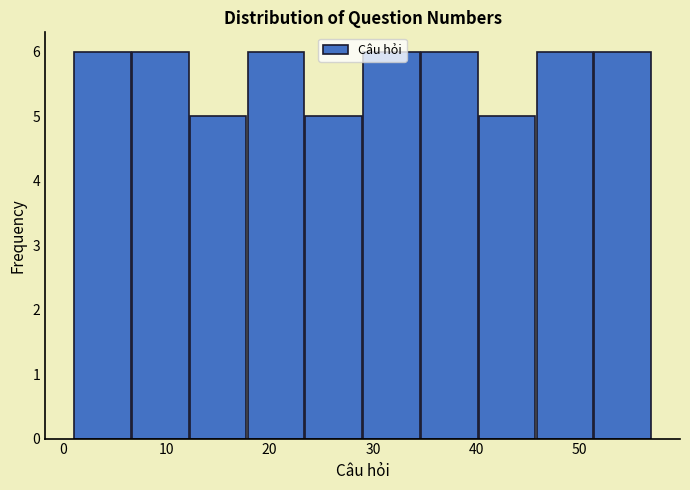

Reading left to right, transcribe this chart: for each bar, give the range it covers on the x-axis and its height. Neither the bar edges nor the heights are printed on the chart, so give them approximately, as read against the axes.

1.0 to 6.6: 6
6.6 to 12.2: 6
12.2 to 17.8: 5
17.8 to 23.4: 6
23.4 to 29.0: 5
29.0 to 34.6: 6
34.6 to 40.2: 6
40.2 to 45.8: 5
45.8 to 51.4: 6
51.4 to 57.0: 6